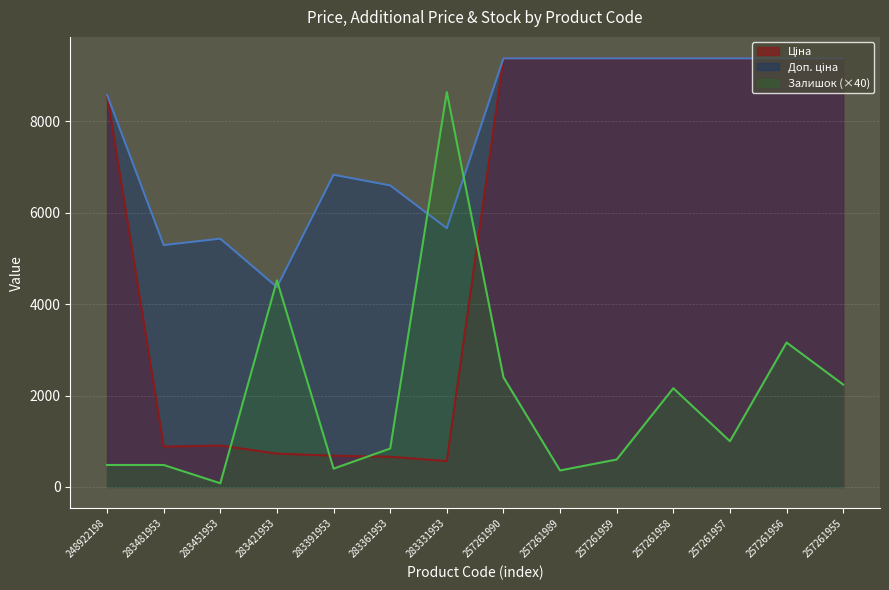

Which category has the lowest value across all series?

283451953